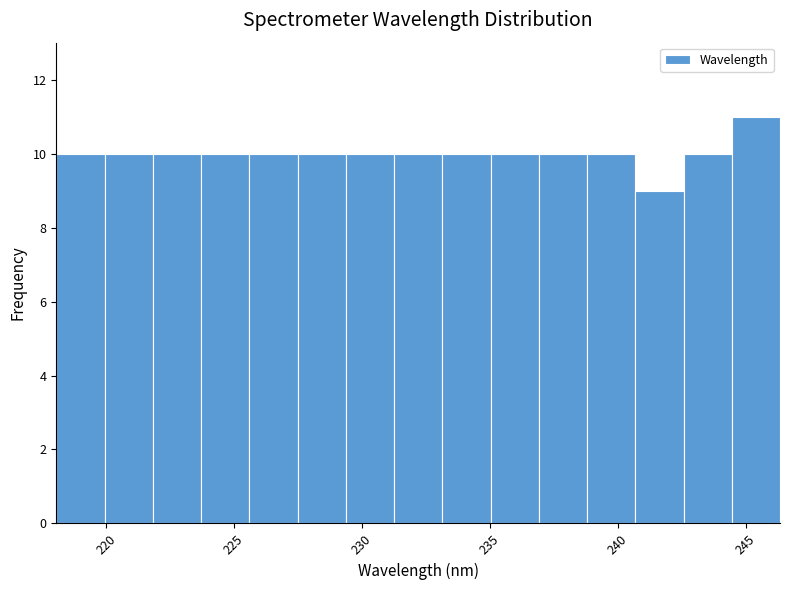

Around what value on the x-axis is the tallest bar? Give the approximate position of its centre, as read against the axis.

245.5